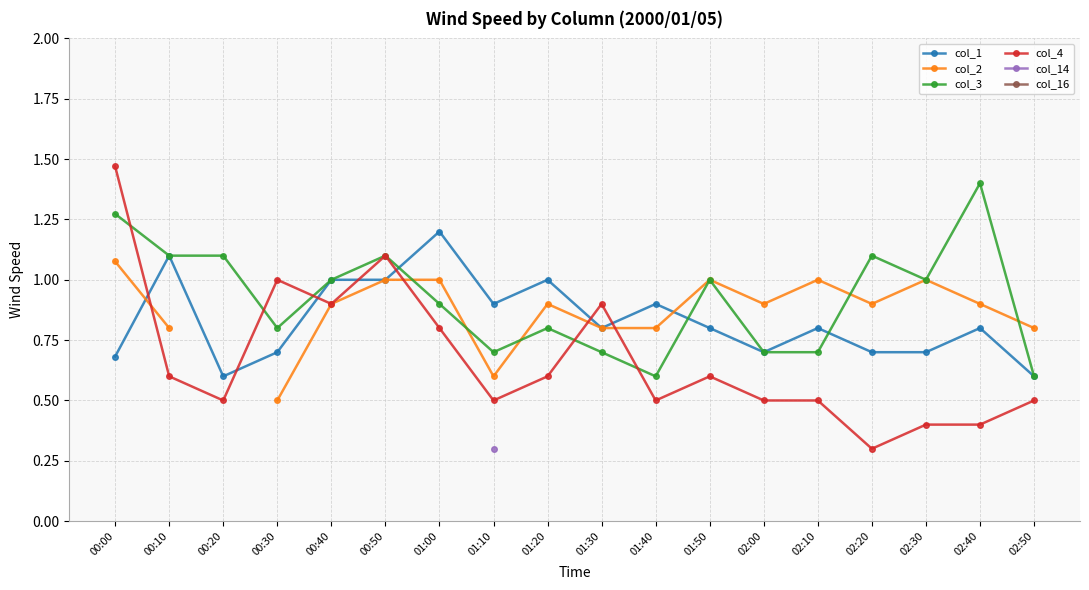

Which has a higher value, 01:30 or 00:10?

00:10